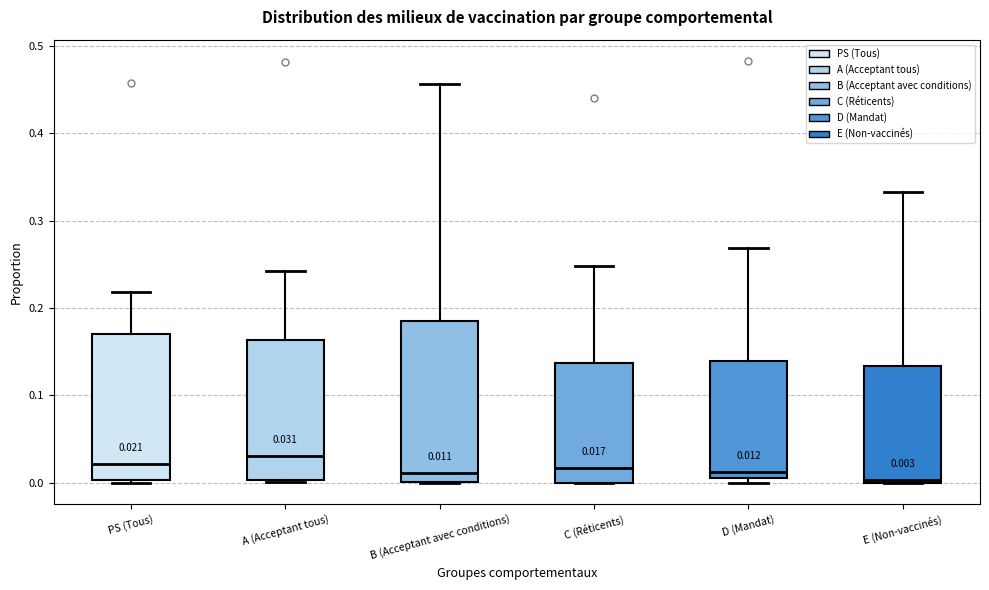

Which box is the tallest, from its lower edge to its upper edge?

B (Acceptant avec conditions)